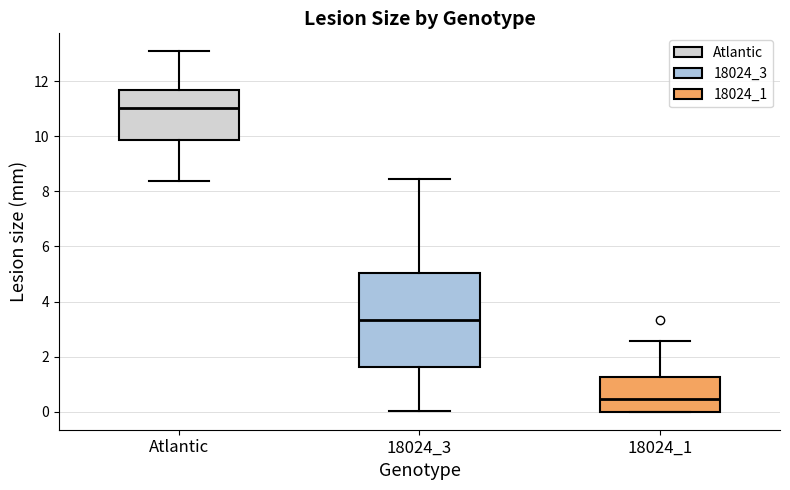

Reading left to right, transcribe this box plot: for each box, give where its median line is, the range the box spans, and where its two whiskers end, as read against the y-axis. The values are not printed on the chart, so give them approximately, as read against the axis.

Atlantic: median 11.0, box 9.8 to 11.6, whiskers 8.4 to 13.0
18024_3: median 3.4, box 1.6 to 5.0, whiskers 0.0 to 8.4
18024_1: median 0.4, box 0.0 to 1.2, whiskers 0.0 to 2.6